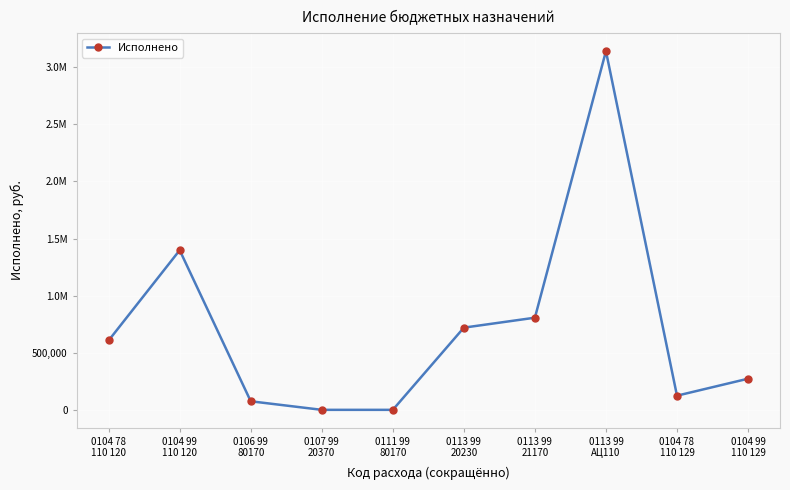

What is the label of the 3rd point from the left?

0106 99
80170